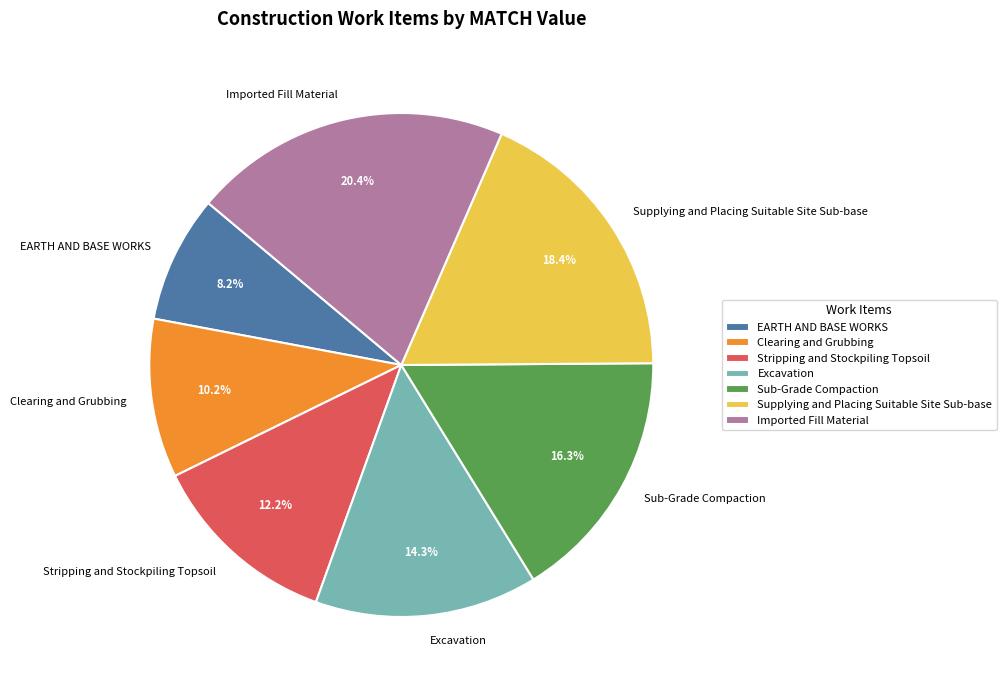

What is the largest slice in the pie chart?

Imported Fill Material